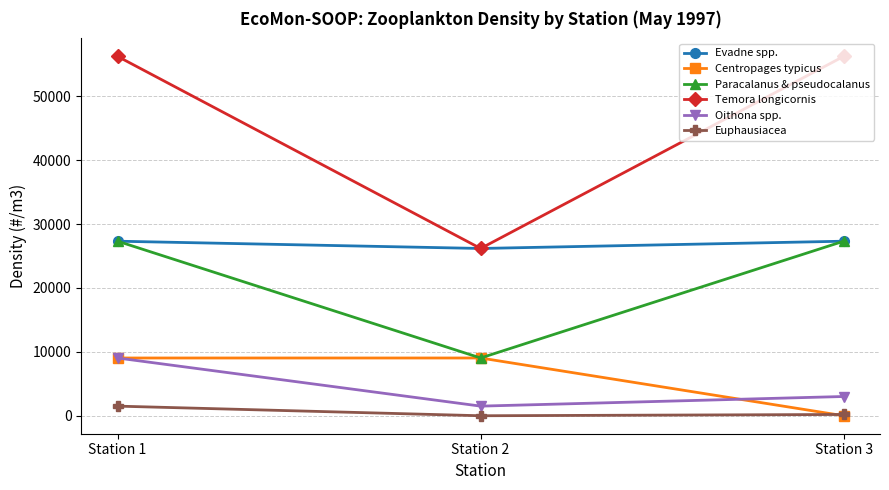

At how many categories does at least one series exceed 37714?

2